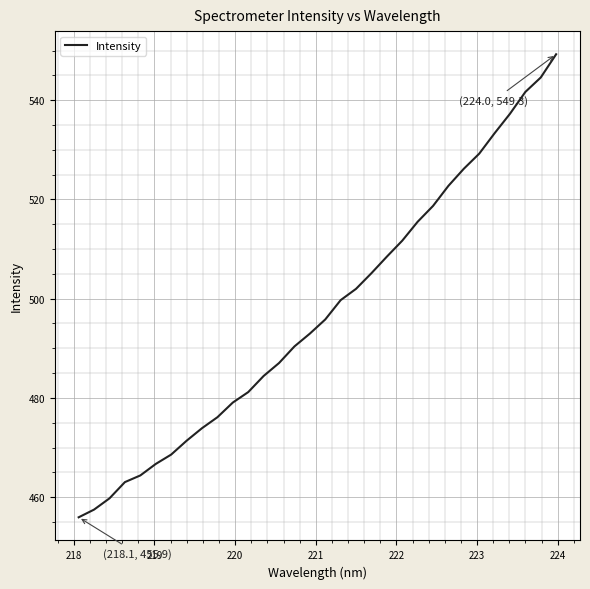

What is the difference between the maximum and minimum values?

93.3